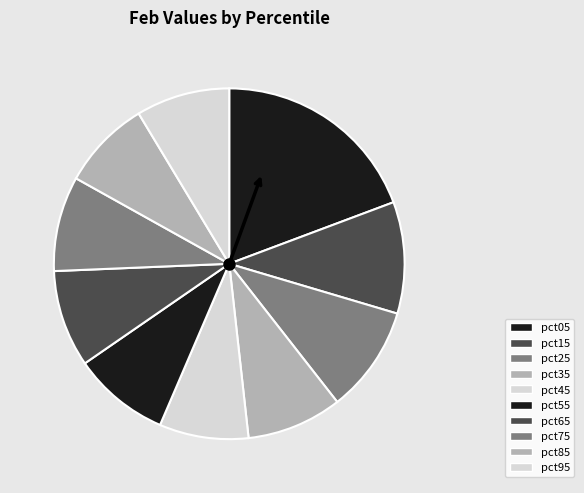

To the nearest percent, what is the difference between the pct55 and pct45 slice percentages?

1%